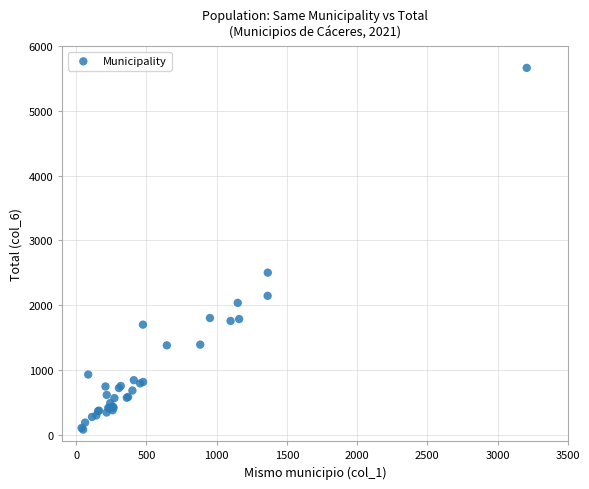

What Y value in the scatter plot is closest to 2872?

2503